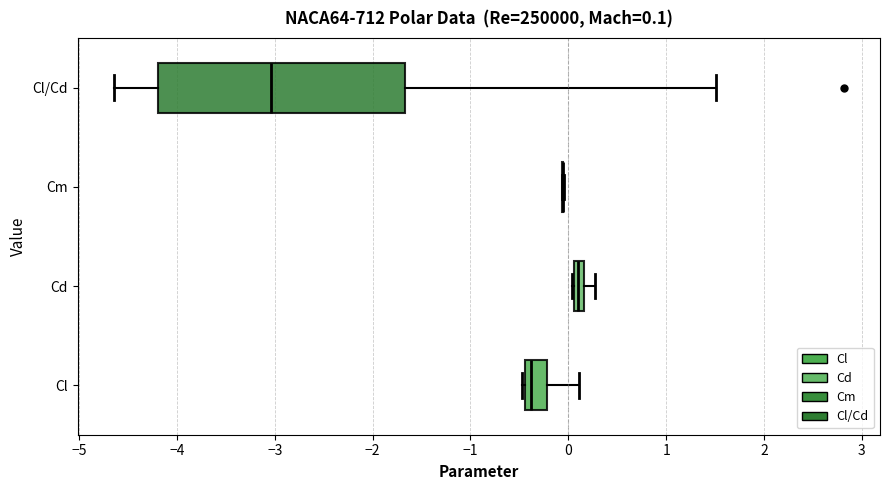

Which box is the widest, from its left edge to its right edge?

Cl/Cd